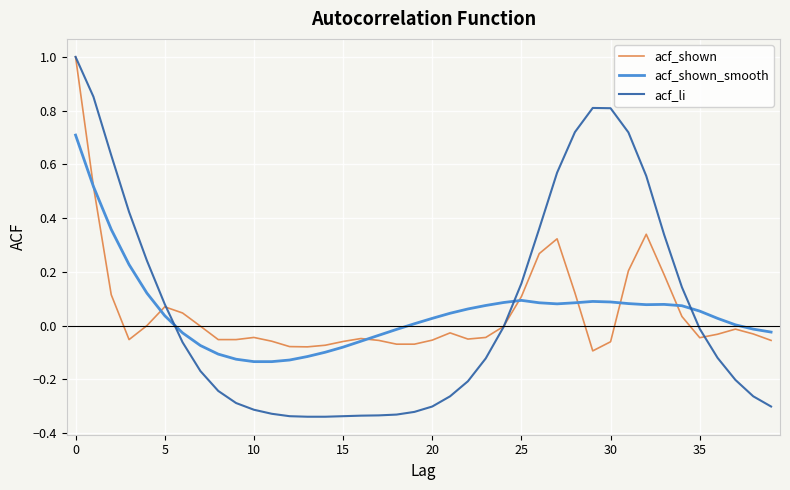

Which series has the largest range (max minus min)?

acf_li